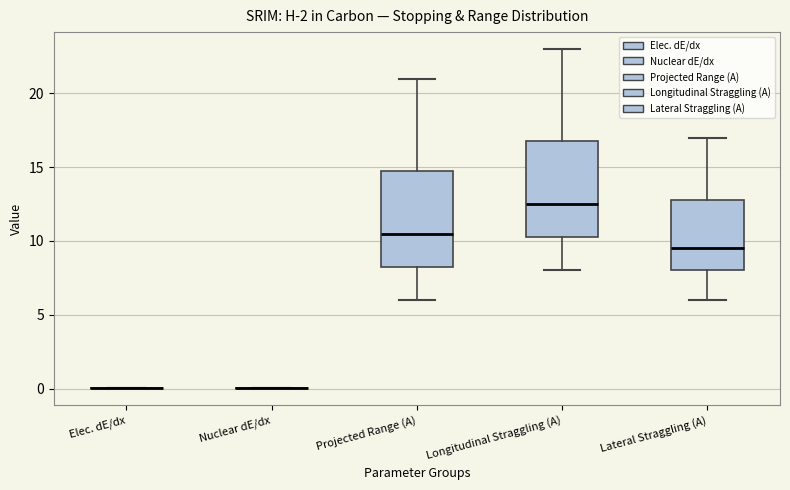

Reading left to right, read every box against the y-axis: the position of its median line, the range the box covers, and the ends of its whiskers. The values are not printed on the chart, so give them approximately, as read against the axis.

Elec. dE/dx: box collapsed to a line at 0.0, whiskers 0.0 to 0.0
Nuclear dE/dx: box collapsed to a line at 0.0, whiskers 0.0 to 0.0
Projected Range (A): median 10.5, box 8.5 to 15.0, whiskers 6.0 to 21.0
Longitudinal Straggling (A): median 12.5, box 10.5 to 17.0, whiskers 8.0 to 23.0
Lateral Straggling (A): median 9.5, box 8.0 to 13.0, whiskers 6.0 to 17.0